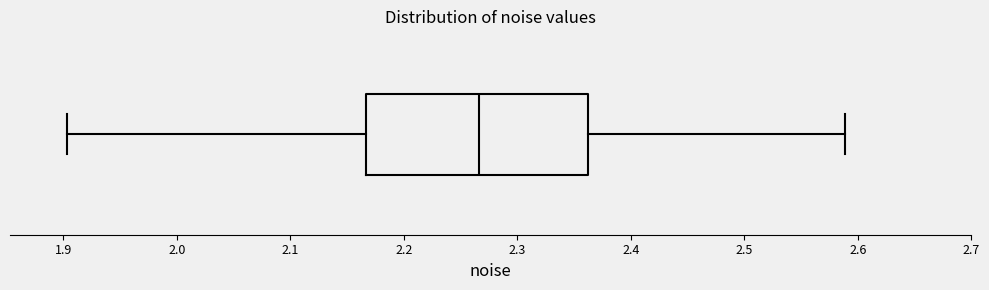

Transcribe this box plot: give where the median line is, the range the box spans, and where the two whiskers end, as read against the x-axis. The values are not printed on the chart, so give them approximately, as read against the axis.

median 2.27, box 2.17 to 2.36, whiskers 1.90 to 2.59